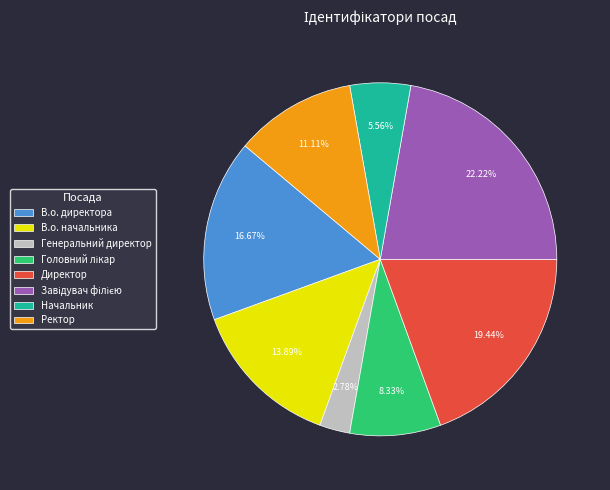

To the nearest percent, what is the combined percentage of Начальник and В.о. директора?

22%